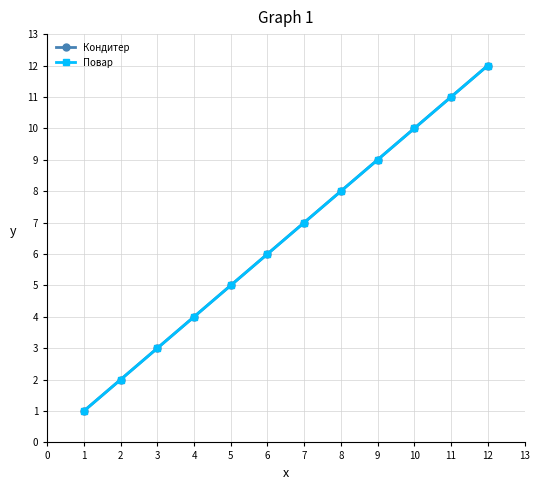

What is the sum of all Повар values?

78